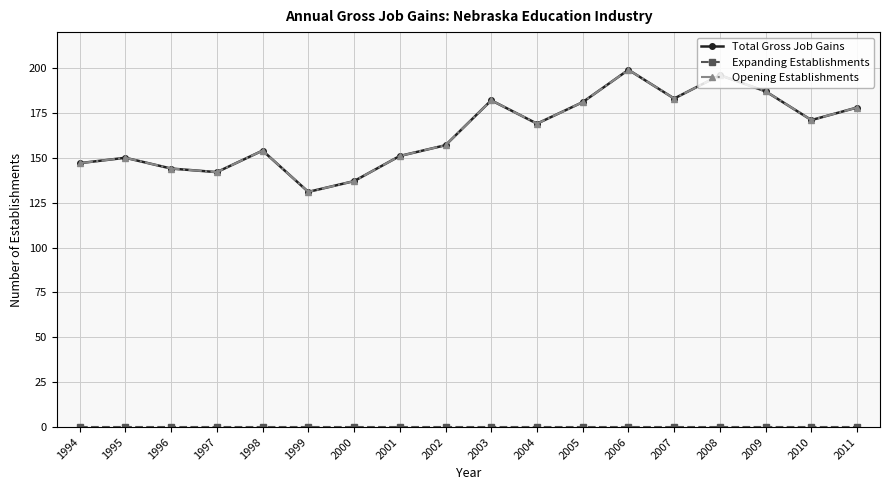

Does the chart have visible grid lines?

Yes